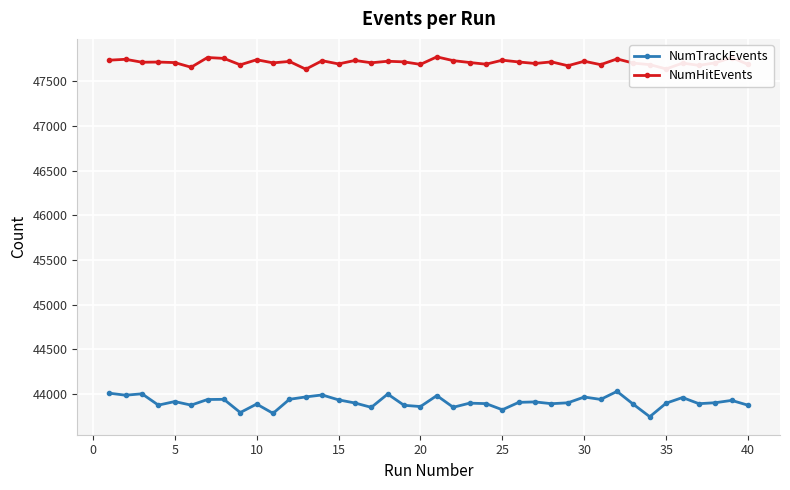

True or false: NumTrackEvents and NumHitEvents cross at least once.

False